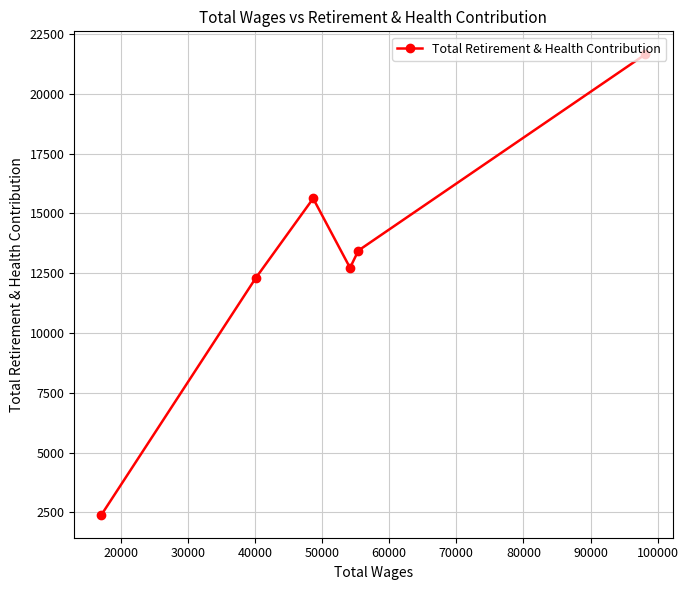

Is this an area chart (filled region under the line)?

No